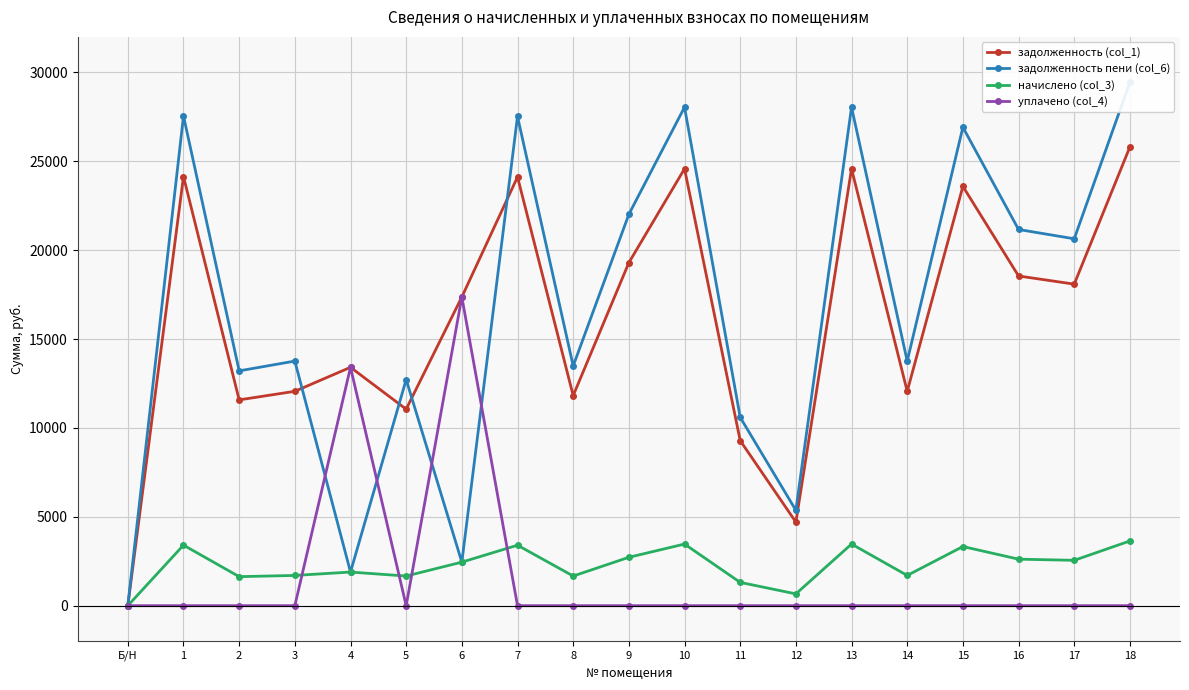

At which category does задолженность пени (col_6) reach its first local peak?

1